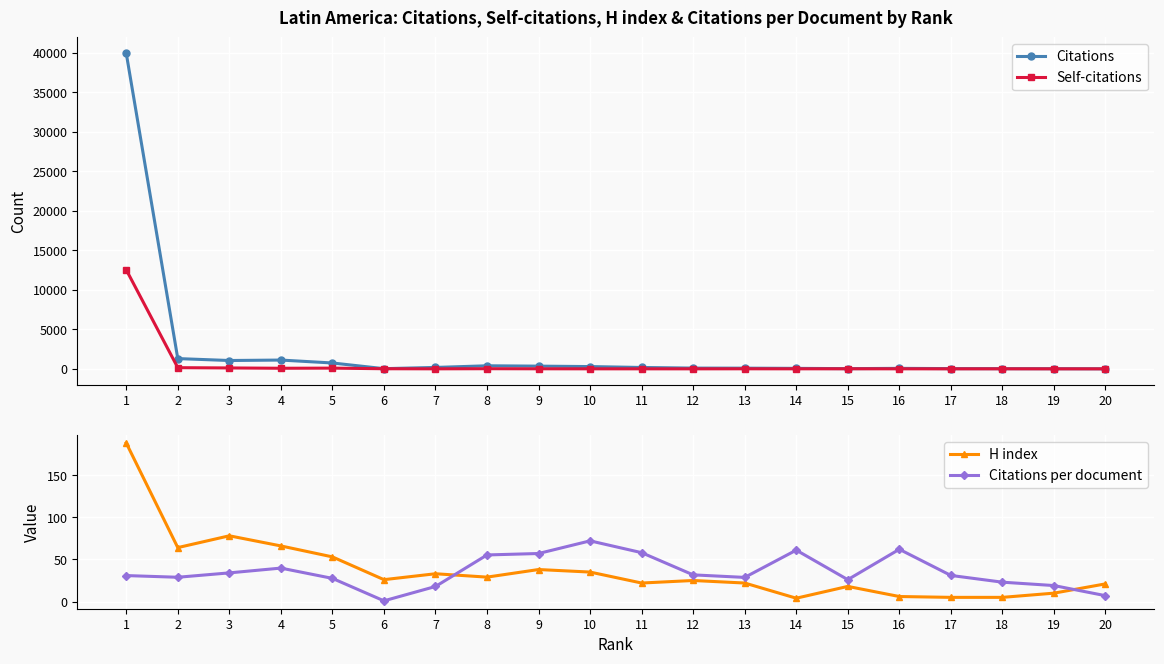

Which category has the lowest value in the Citations series?

20